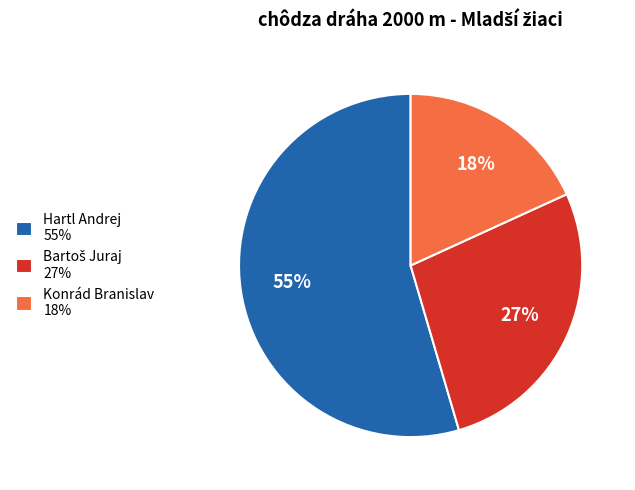

True or false: Hartl Andrej 55% accounts for 55% of the total.

True